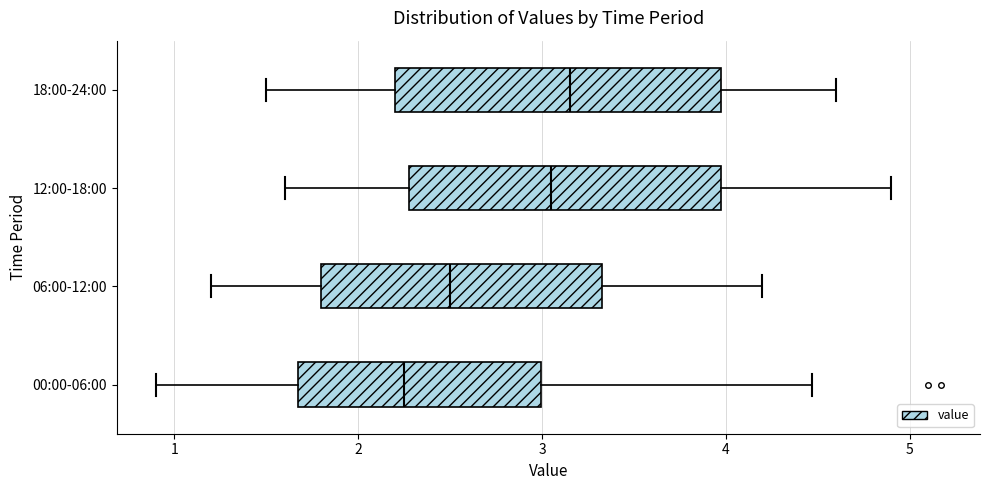

Reading bottom to top, transcribe this box plot: for each box, give where its median line is, the range the box spans, and where its two whiskers end, as read against the x-axis. The values are not printed on the chart, so give them approximately, as read against the axis.

00:00-06:00: median 2.3, box 1.7 to 3.0, whiskers 0.9 to 4.5
06:00-12:00: median 2.5, box 1.8 to 3.3, whiskers 1.2 to 4.2
12:00-18:00: median 3.1, box 2.3 to 4.0, whiskers 1.6 to 4.9
18:00-24:00: median 3.2, box 2.2 to 4.0, whiskers 1.5 to 4.6